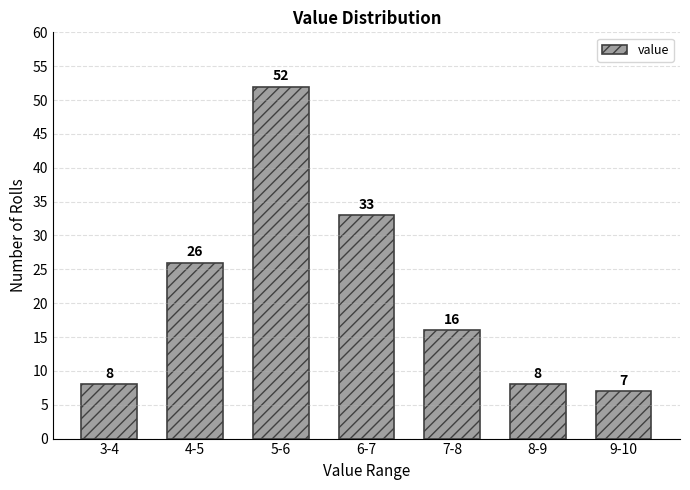

Reading left to right, what are all the values shown in this chart?

3-4=8	4-5=26	5-6=52	6-7=33	7-8=16	8-9=8	9-10=7